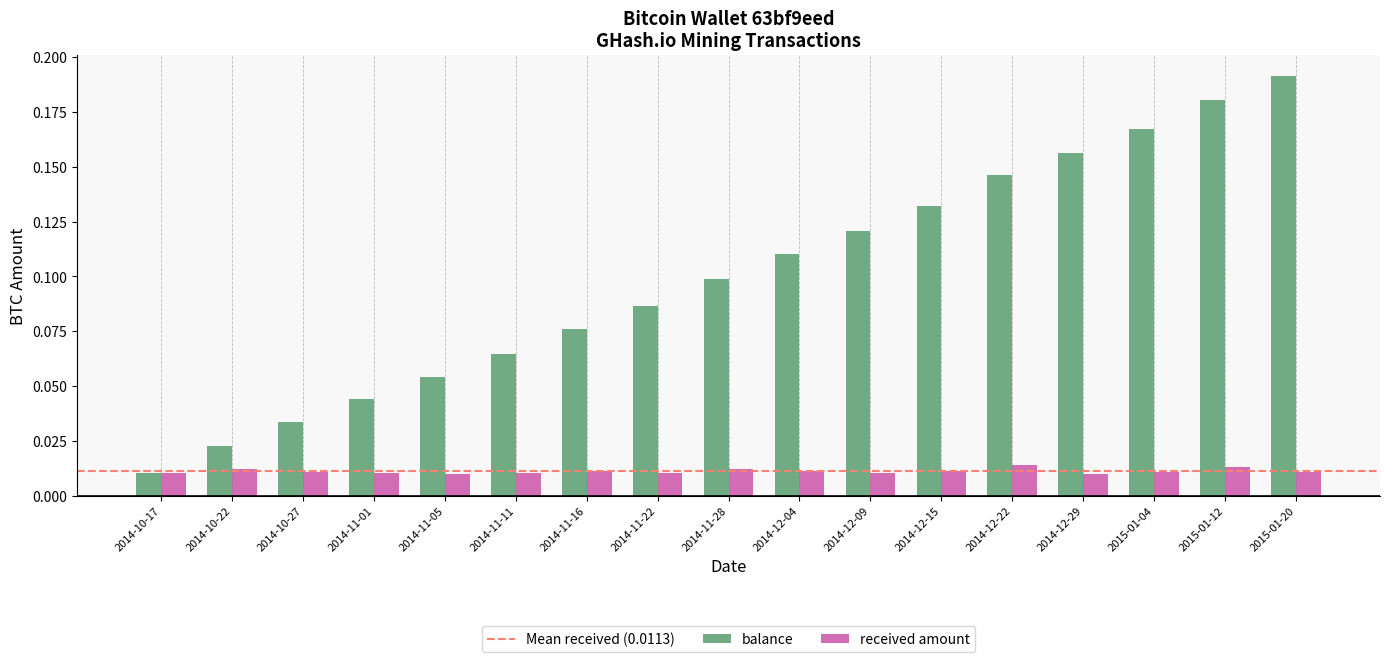

Rank the categories by balance value from lowest to highest.

2014-10-17, 2014-10-22, 2014-10-27, 2014-11-01, 2014-11-05, 2014-11-11, 2014-11-16, 2014-11-22, 2014-11-28, 2014-12-04, 2014-12-09, 2014-12-15, 2014-12-22, 2014-12-29, 2015-01-04, 2015-01-12, 2015-01-20